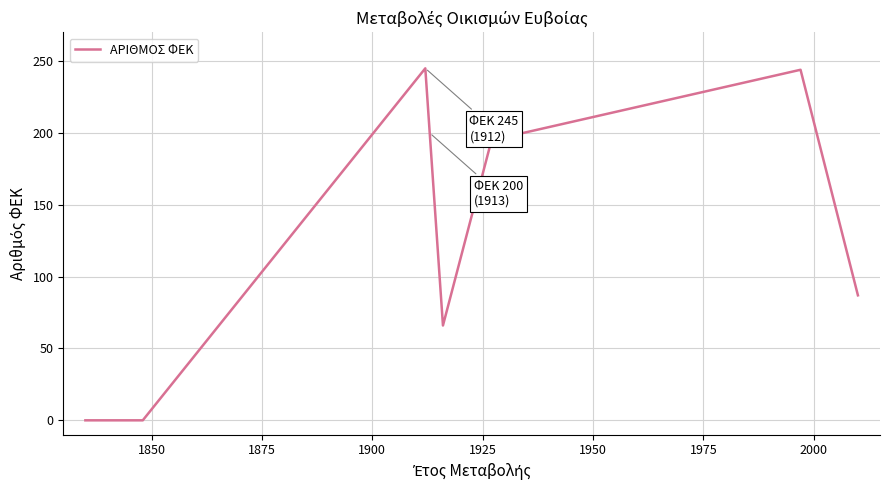

Does the chart display data point markers on the line(s)?

No